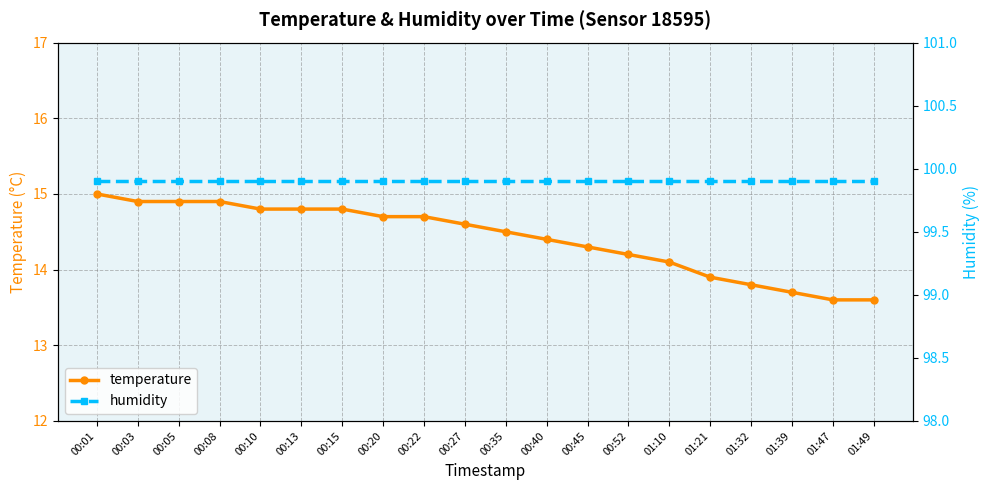

What is the value of the humidity point at the 10th from the left?

99.9